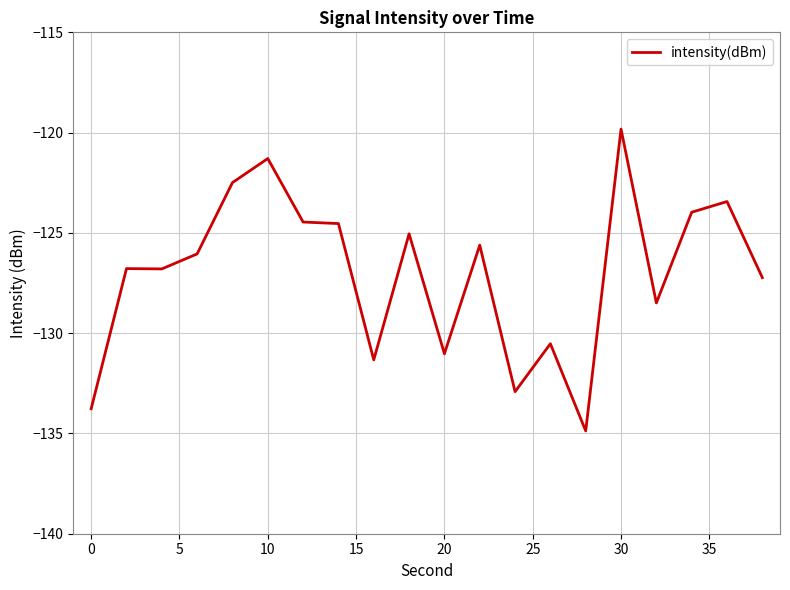

Does the chart display data point markers on the line(s)?

No